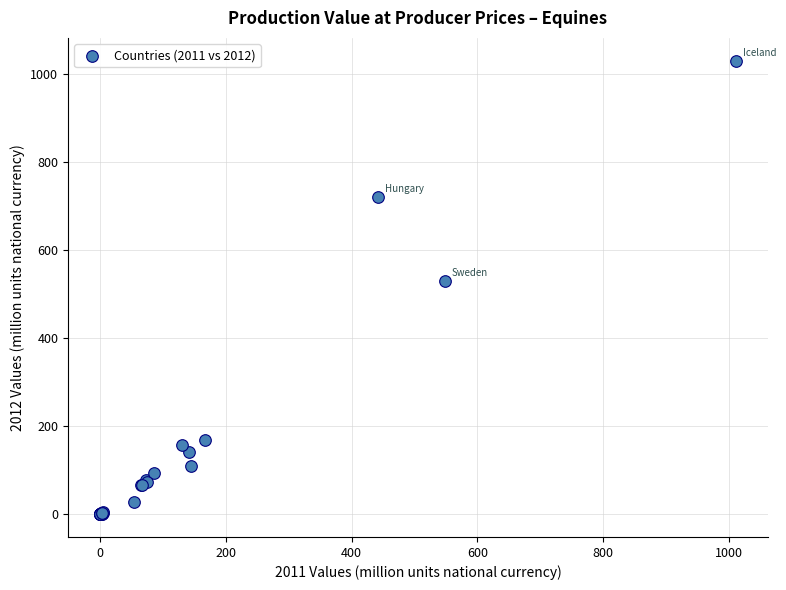

What Y value in the scatter plot is closest to 515?

531.1